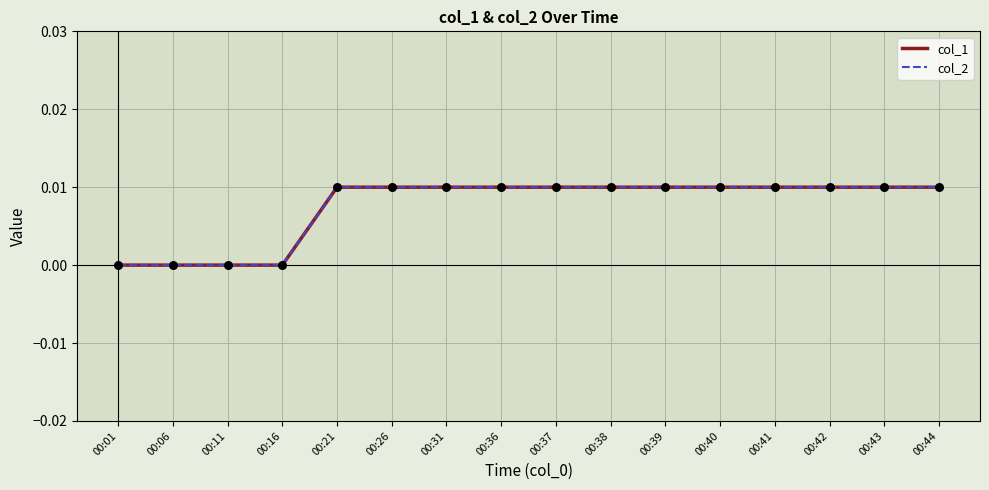

Is this an area chart (filled region under the line)?

No